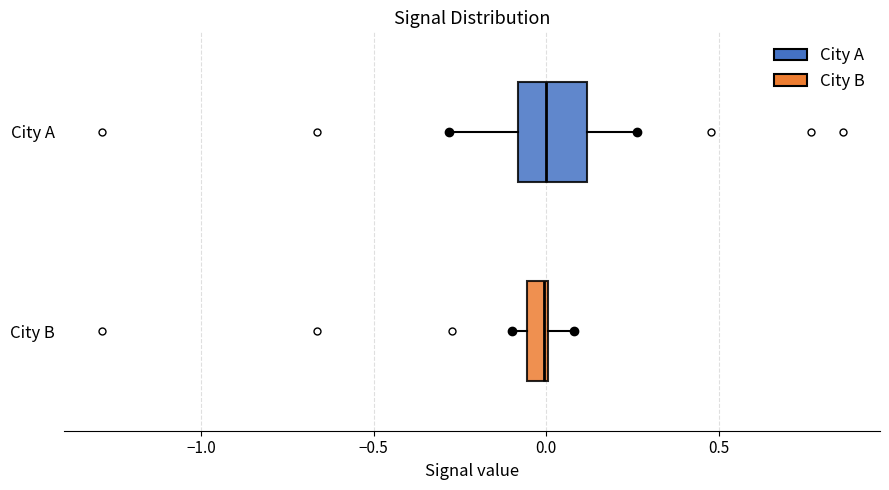

Which box is the widest, from its left edge to its right edge?

City A